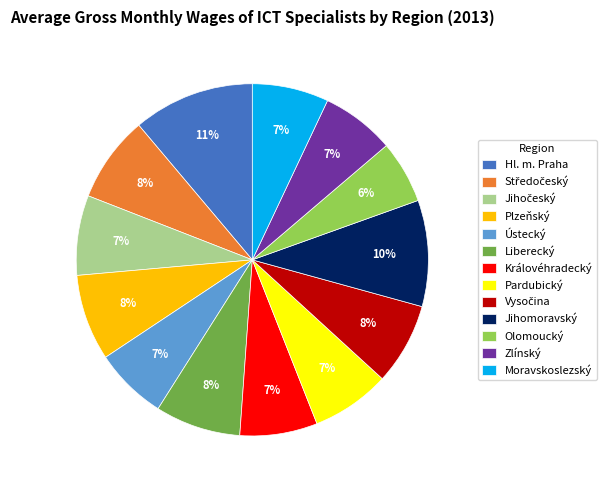

Which category has the smallest portion of the pie?

Olomoucký